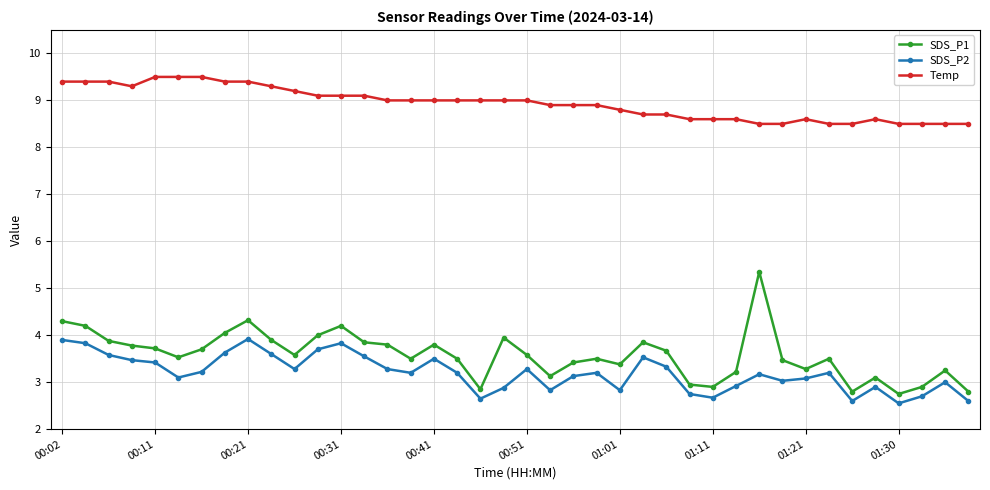

What is the sum of all SDS_P2 values?

128.0